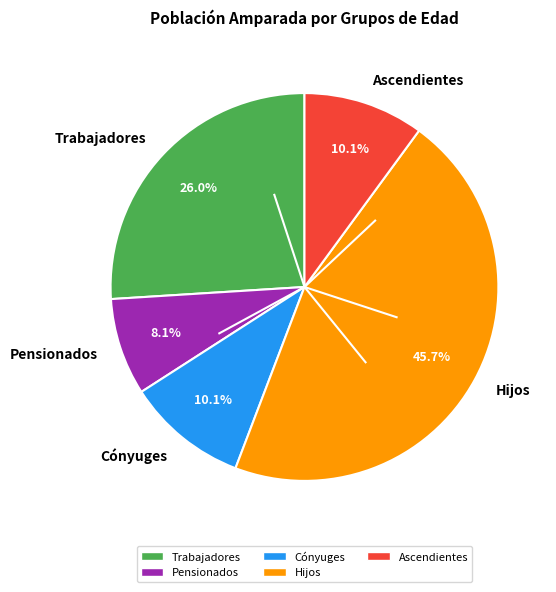

What percentage is the Pensionados slice, to the nearest percent?

8%